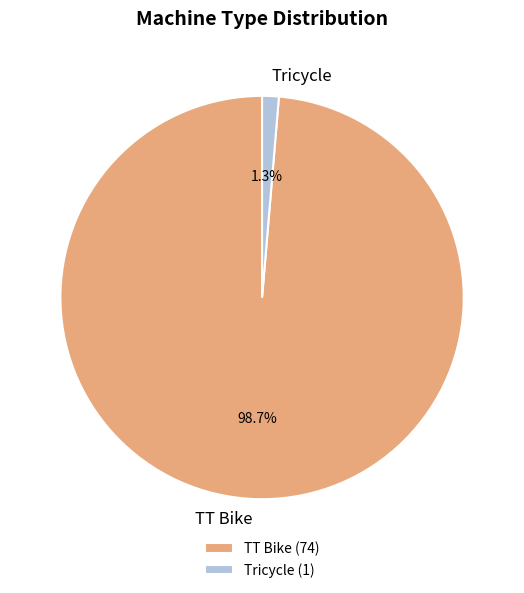

Between Tricycle and TT Bike, which is larger?

TT Bike